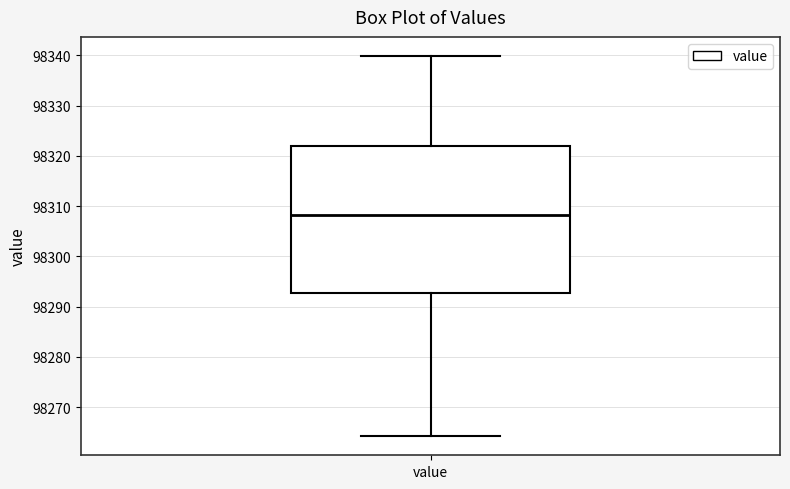

Transcribe this box plot: give where the median line is, the range the box spans, and where the two whiskers end, as read against the y-axis. The values are not printed on the chart, so give them approximately, as read against the axis.

median 98308, box 98293 to 98322, whiskers 98264 to 98340